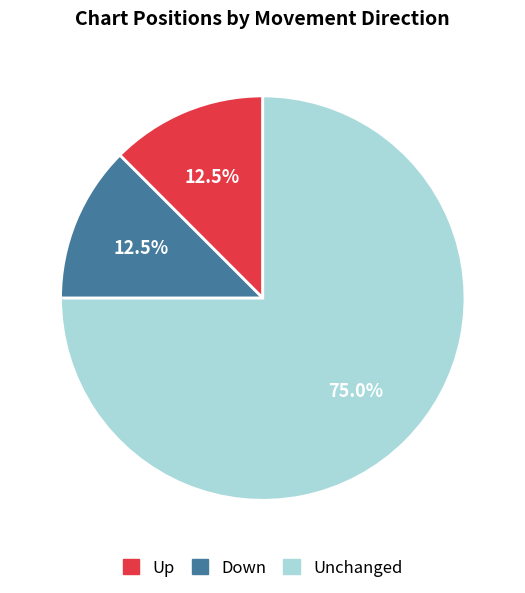

Is there any slice that represents more than half of the pie?

Yes